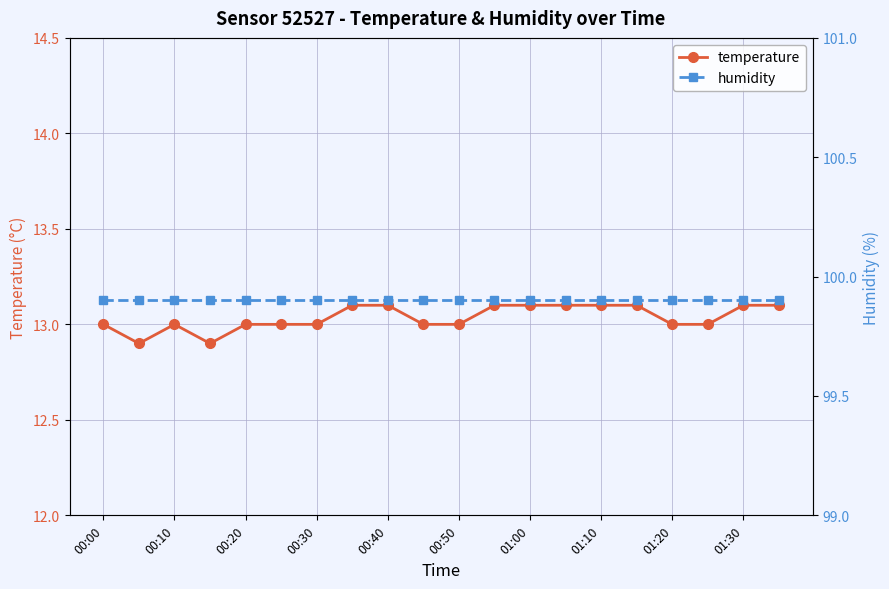

True or false: temperature and humidity intersect in this chart.

False